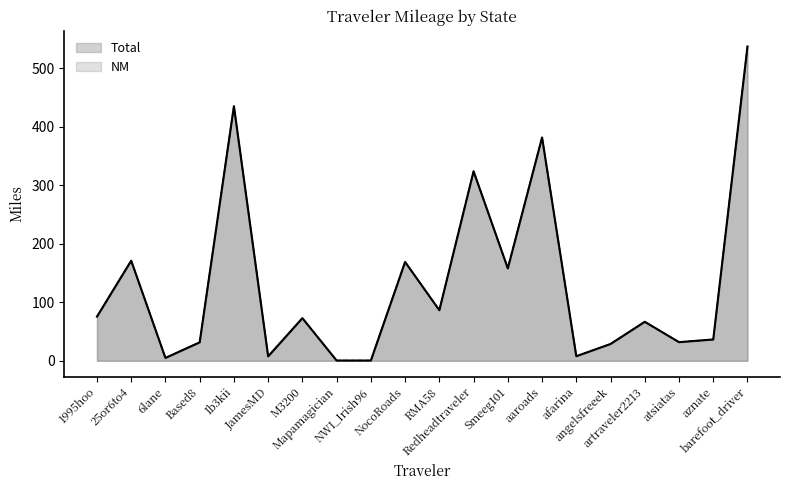

At which label is Total closest to 269?

Redheadtraveler